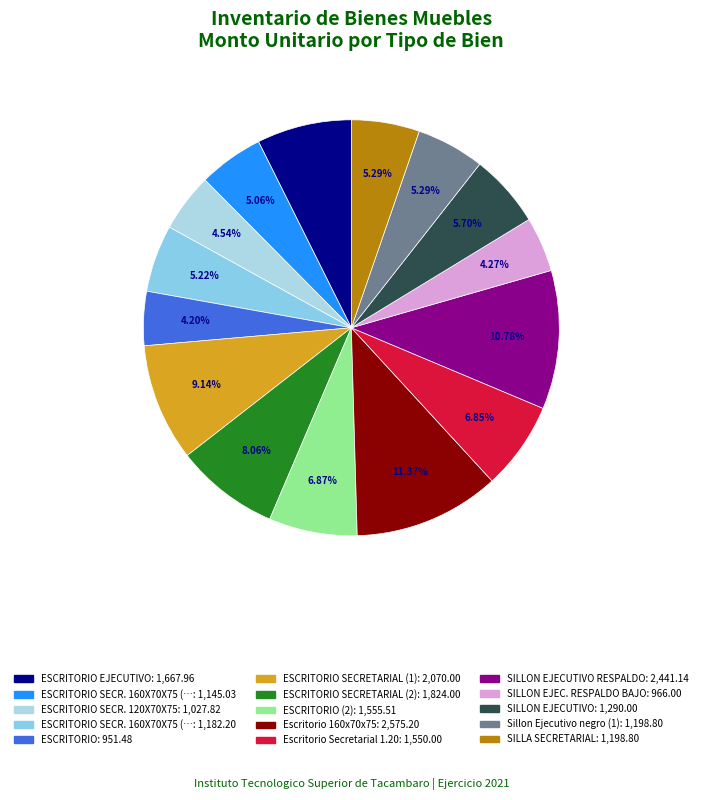

Count the number of slices in the pie.

15